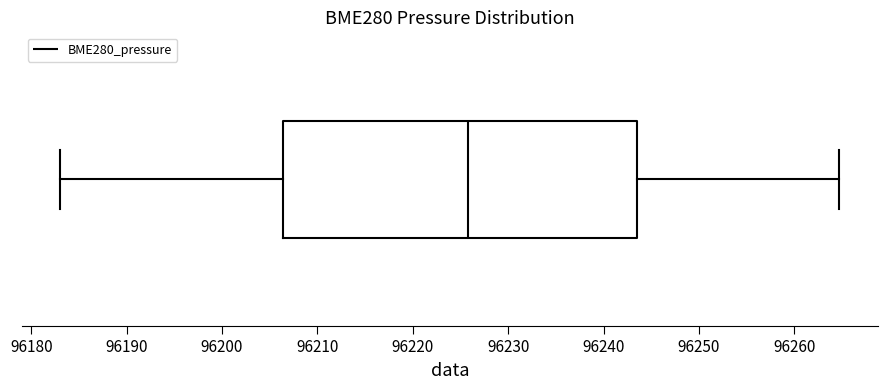

Transcribe this box plot: give where the median line is, the range the box spans, and where the two whiskers end, as read against the x-axis. The values are not printed on the chart, so give them approximately, as read against the axis.

median 96226, box 96206 to 96244, whiskers 96183 to 96265